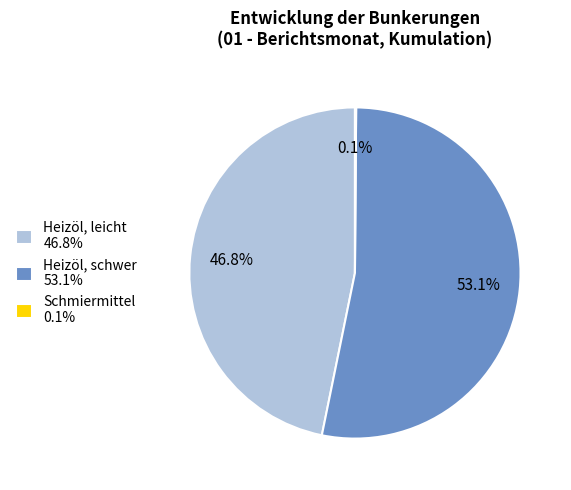

Which category accounts for the majority?

Heizöl, schwer